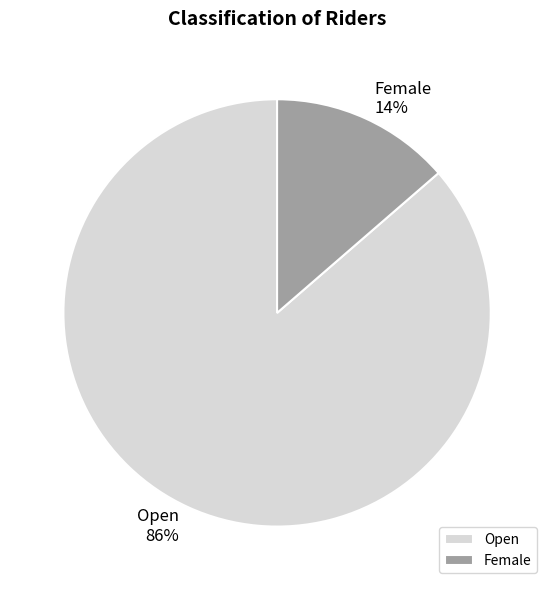

What percentage is the Open slice, to the nearest percent?

86%